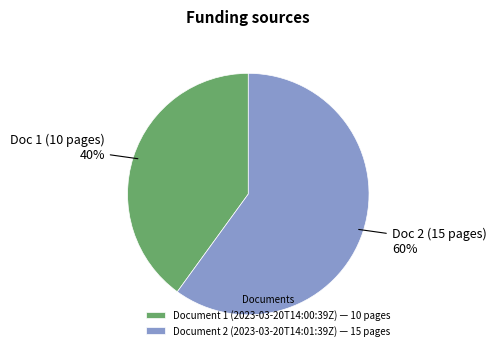

What is the majority slice?

Document 2 (2023-03-20T14:01:39Z)